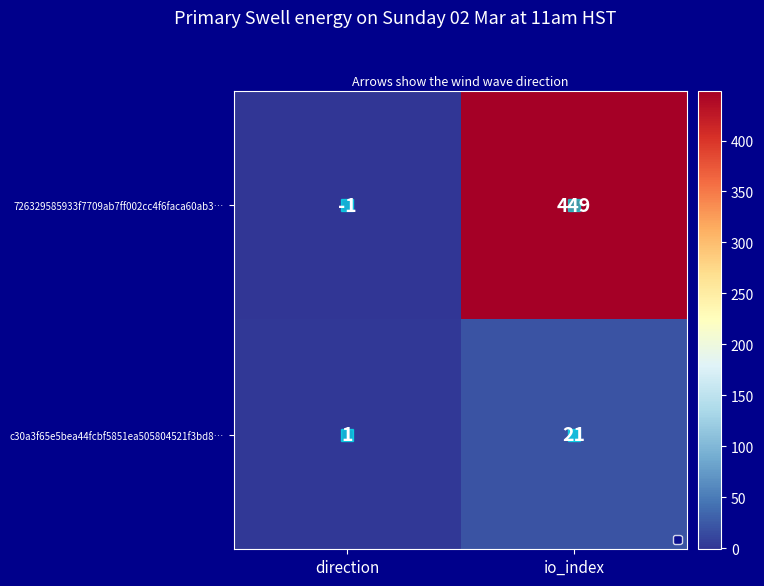

What is the spread (max minus min) of values at direction?

2